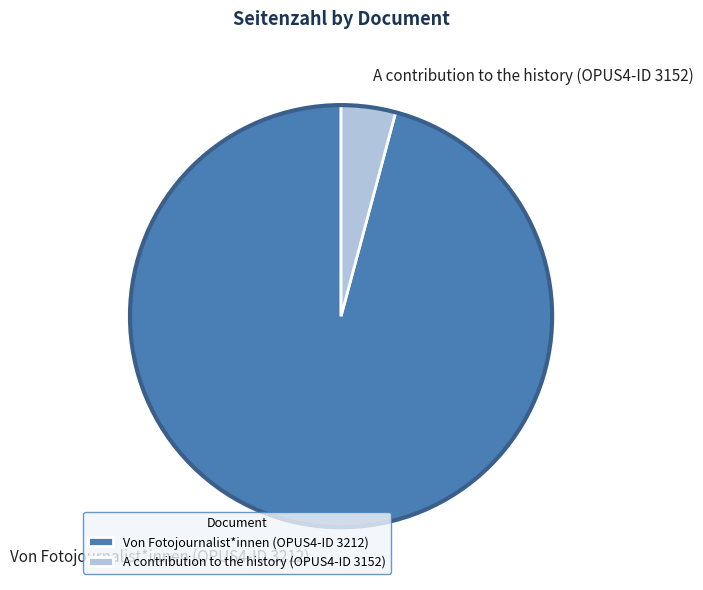

What is the majority slice?

Von Fotojournalist*innen (OPUS4-ID 3212)